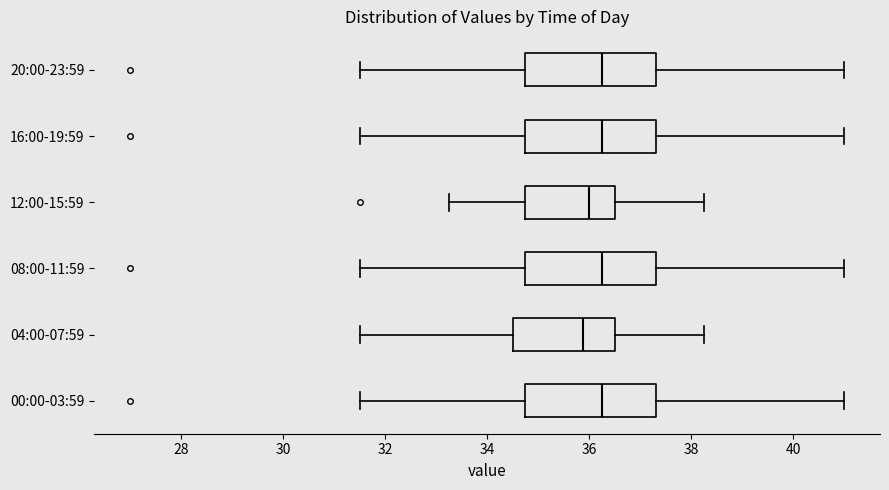

Where does the median line of the box for 12:00-15:59 sit on the x-axis? The values are not printed on the chart, so give them approximately, as read against the axis.

36.0